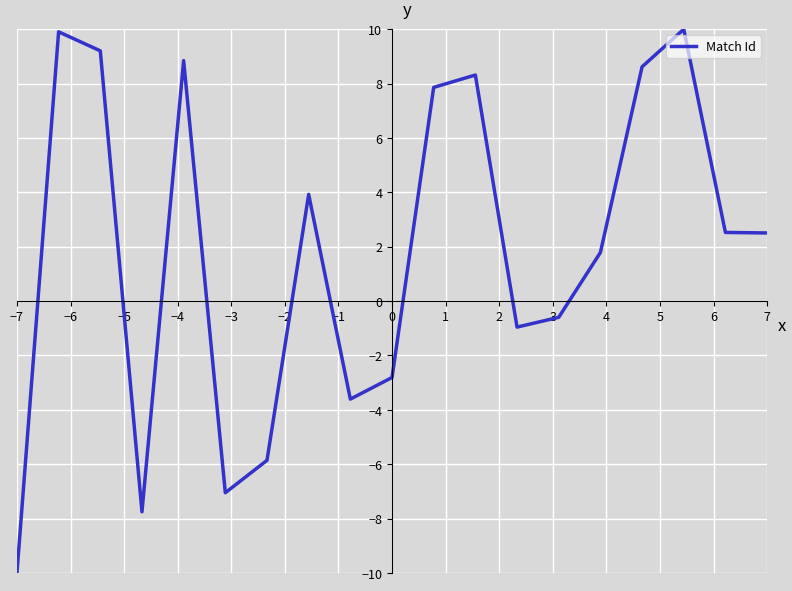

How many distinct data groups are displayed?

1